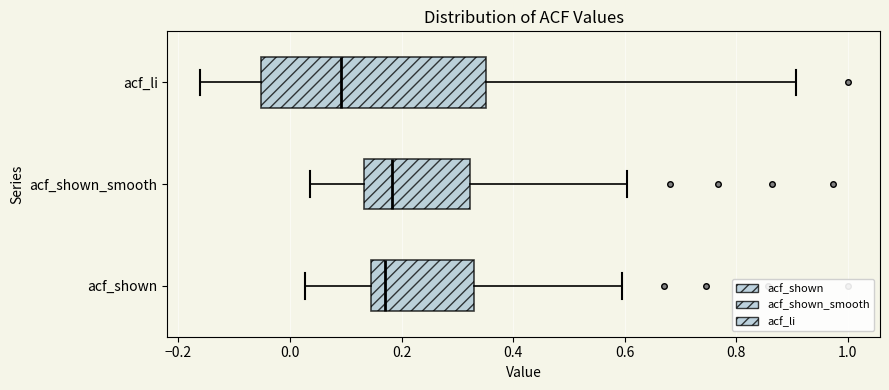

Where is the right edge of the box for acf_shown_smooth on the x-axis? The values are not printed on the chart, so give them approximately, as read against the axis.

0.32